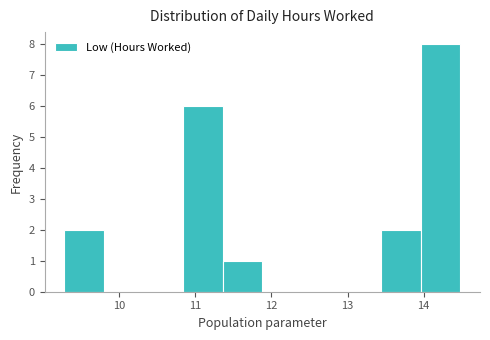

Reading left to right, list every bar in this chart as the range it spans on the x-axis followed by its height. Neither the bar edges nor the heights are printed on the chart, so give them approximately, as read against the axes.

9.28 to 9.80: 2
9.80 to 10.32: 0
10.32 to 10.84: 0
10.84 to 11.36: 6
11.36 to 11.88: 1
11.88 to 12.40: 0
12.40 to 12.92: 0
12.92 to 13.44: 0
13.44 to 13.96: 2
13.96 to 14.48: 8